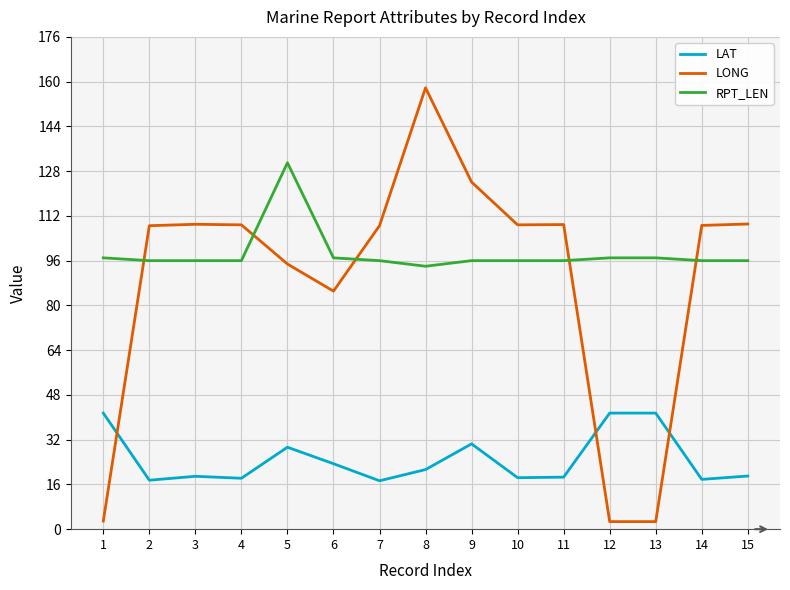

What is the approximate value of LAT at 15?

19.0